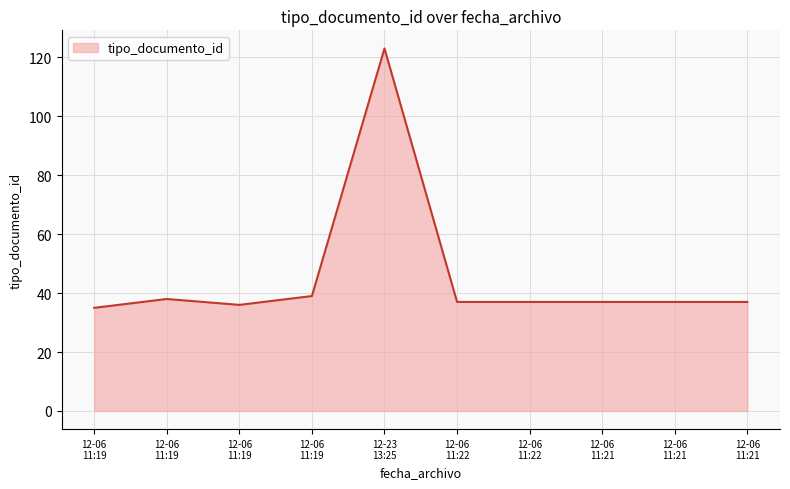

At which category does the data reach its first local peak?

12-06 11:19